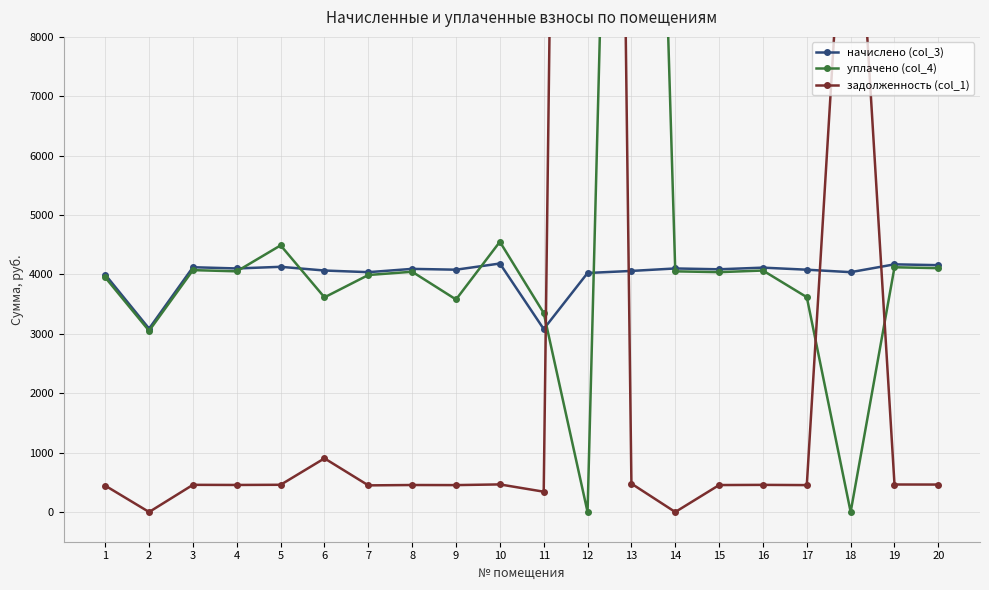

How many distinct data groups are displayed?

3